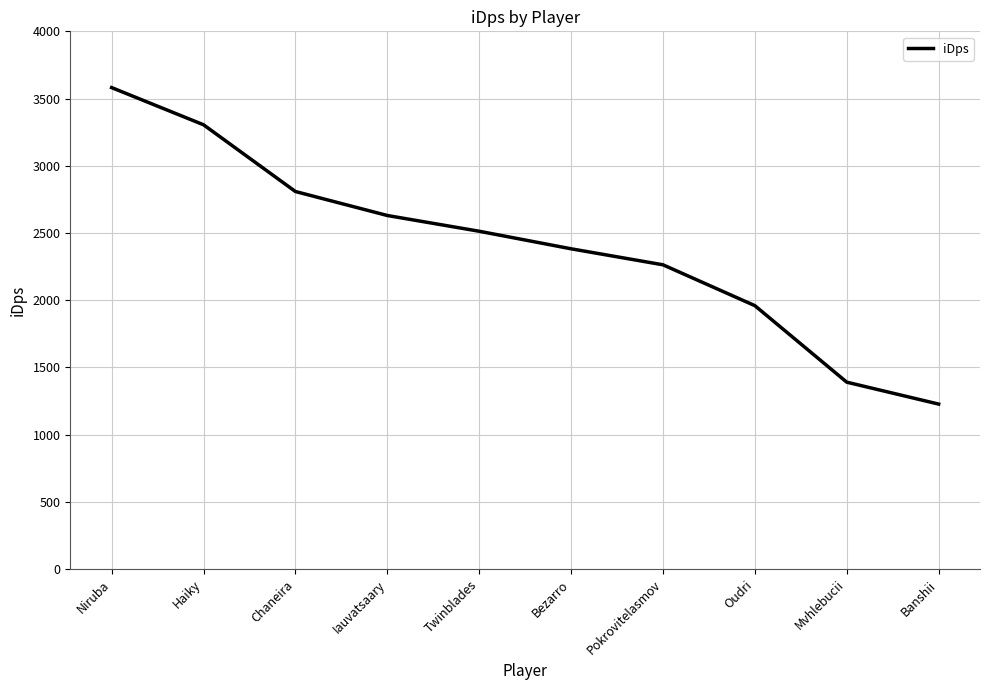

What value does the data have at Mvhlebucii?

1390.6